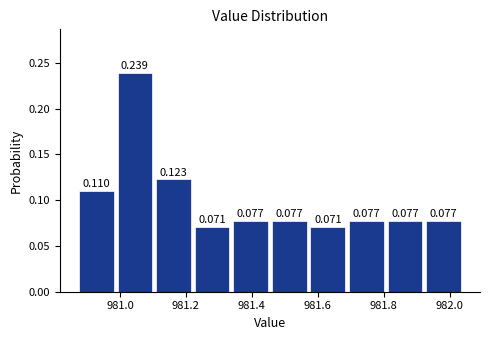

Which range on the x-axis has the tallest bar?

980.98 to 981.10